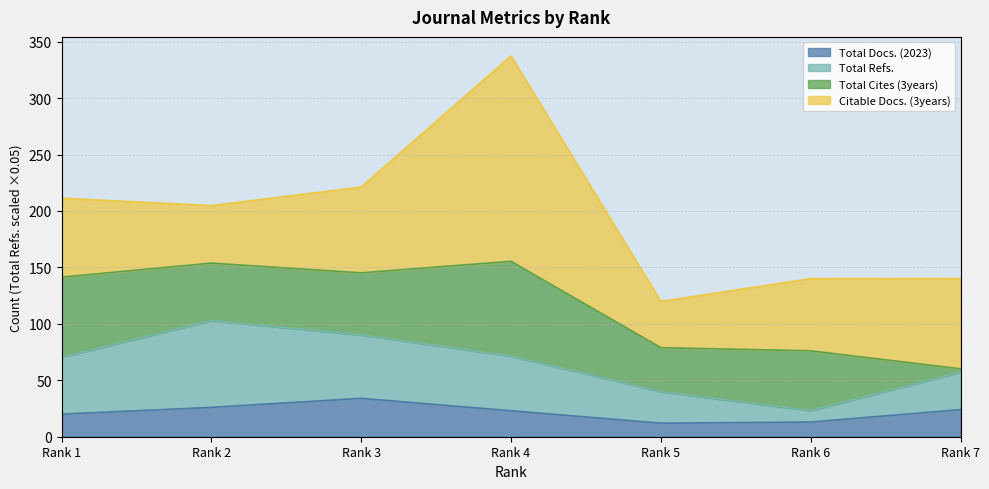

Does the chart have visible grid lines?

Yes